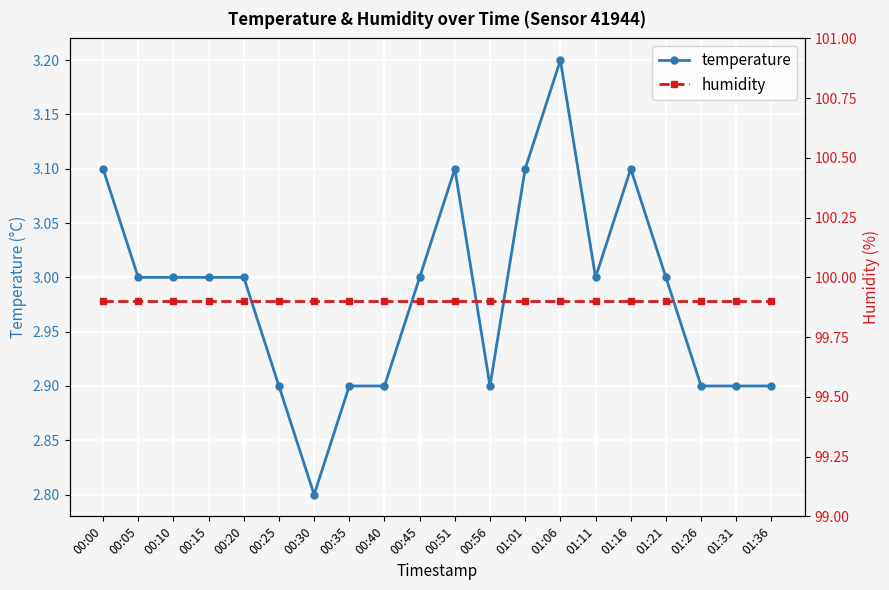

Which has a higher value, 00:10 or 01:11?

00:10